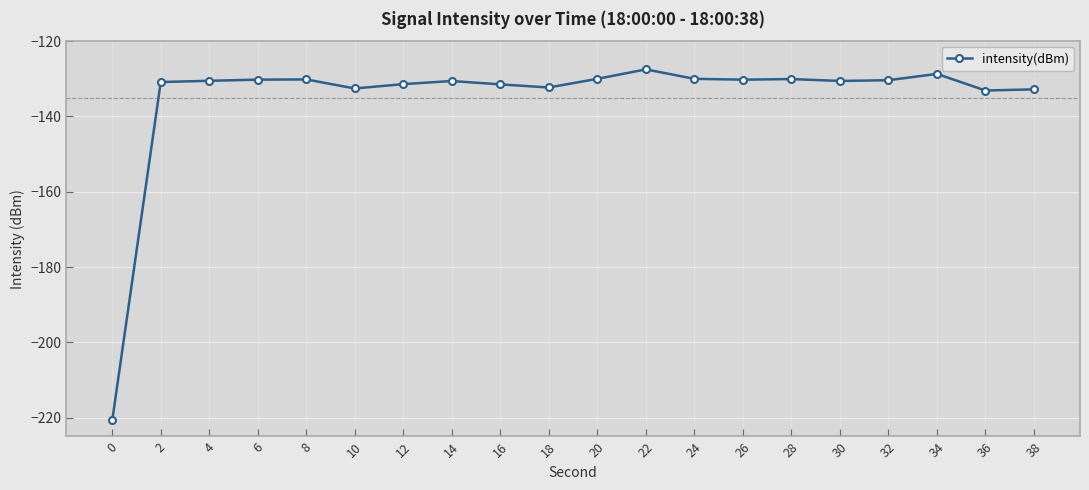

What is the value of the 2nd point from the left?

-130.9